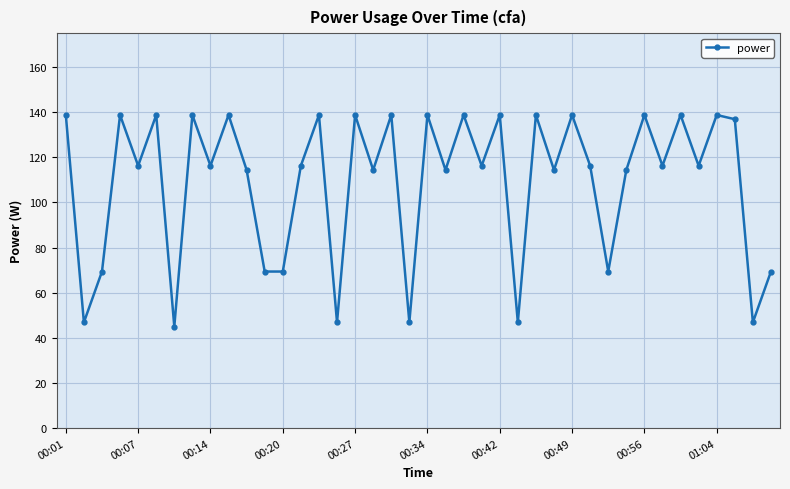

What is the sum of all values?

4368.8